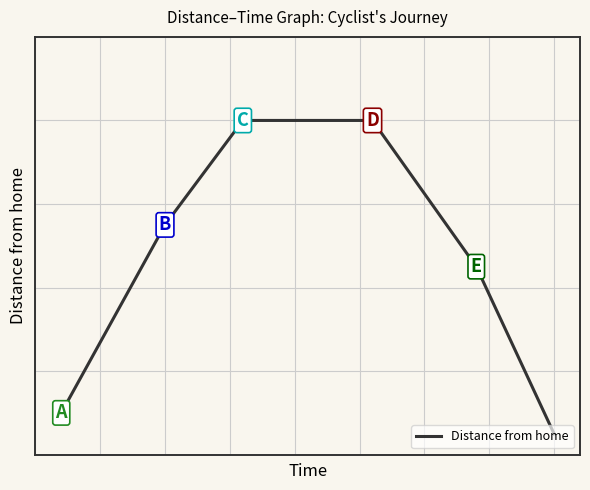

Does the chart have visible grid lines?

Yes